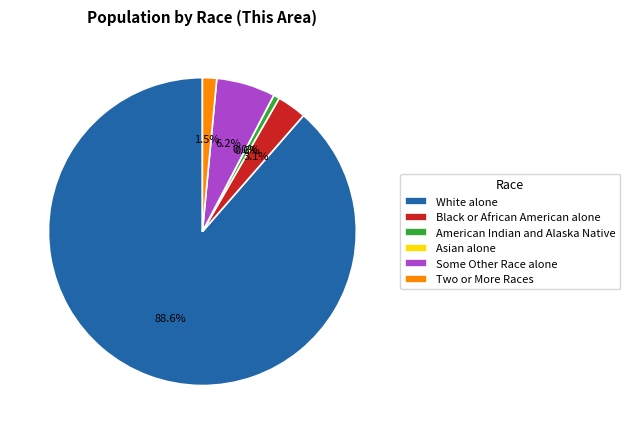

Do American Indian and Alaska Native and White alone together represent more than half of the pie?

Yes